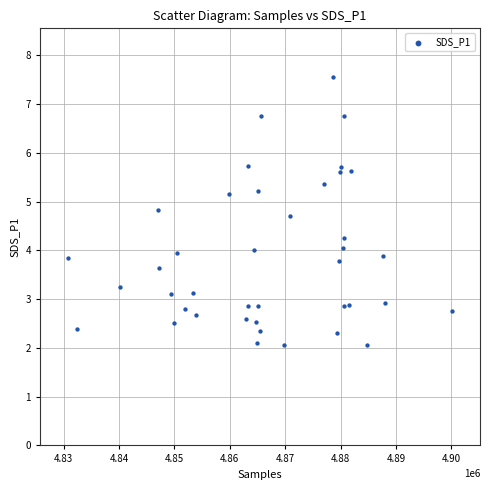

How many data points are displayed?

40